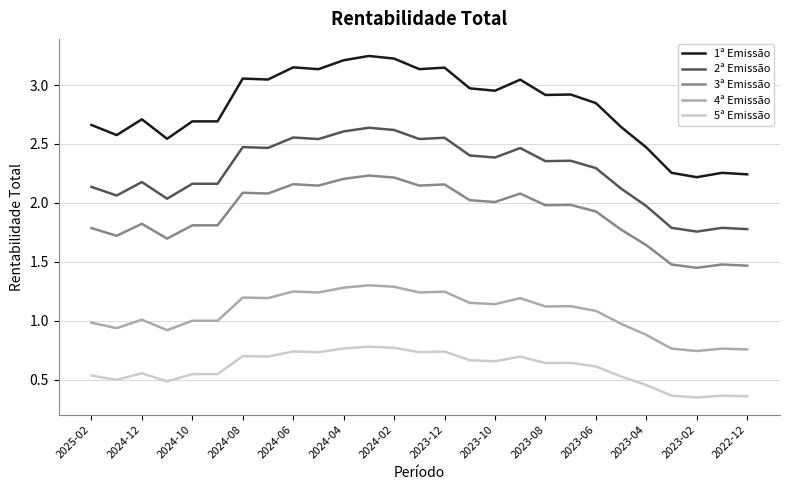

Is this an area chart (filled region under the line)?

No